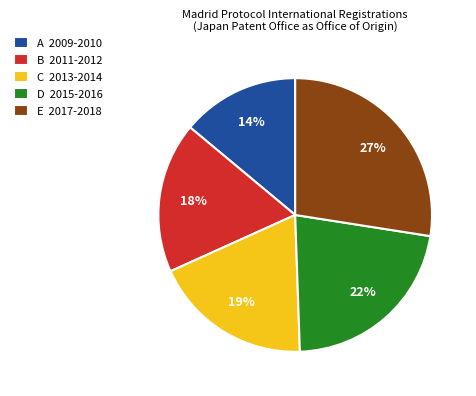

To the nearest percent, what percentage of the pie is D 2015-2016?

22%